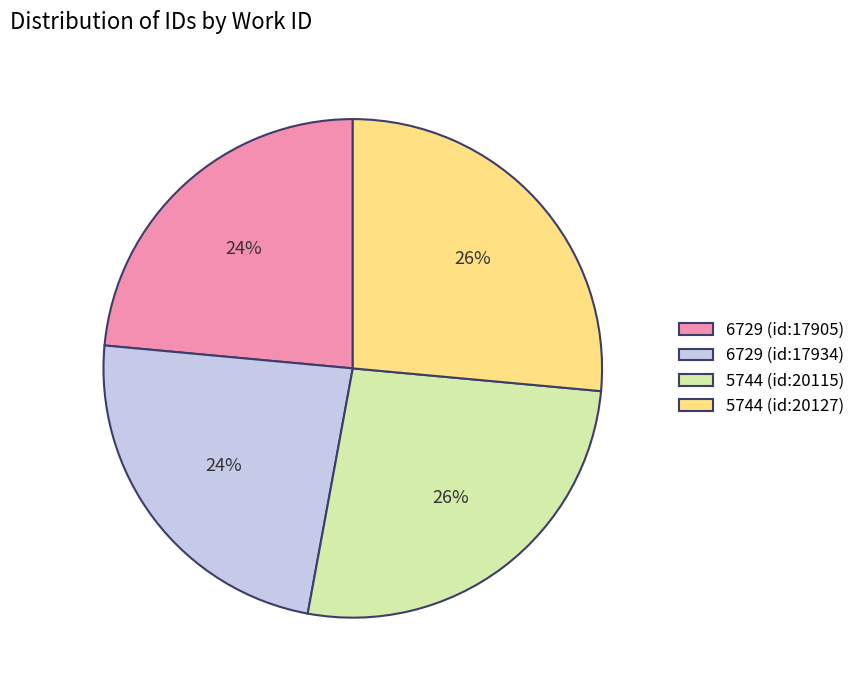

True or false: 6729 (id:17905) accounts for 32% of the total.

False